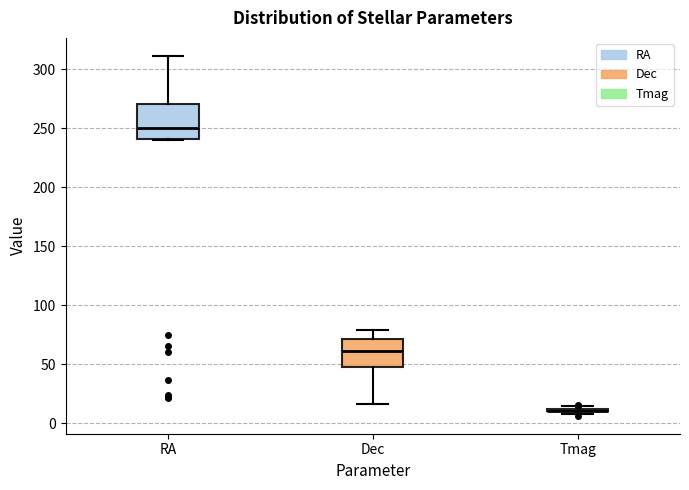

Where does the upper whisker of the box for RA end on the y-axis? The values are not printed on the chart, so give them approximately, as read against the axis.

310